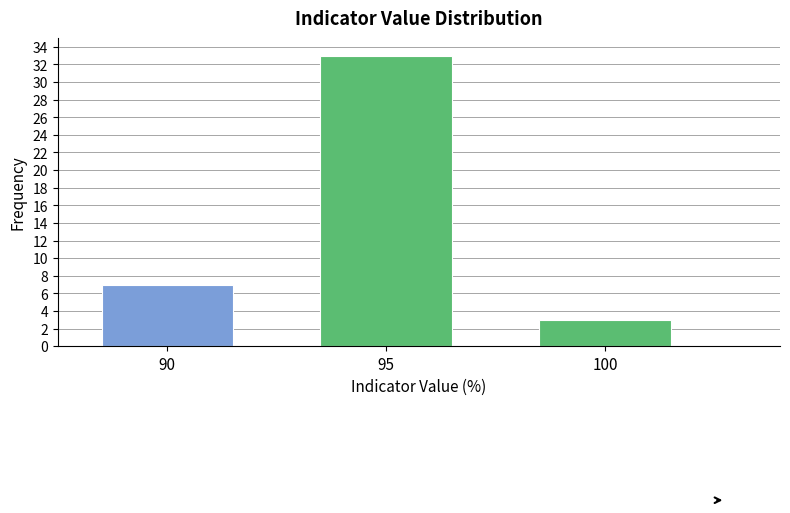

Reading left to right, list all the values displayed in this chart.

90=7	95=33	100=3